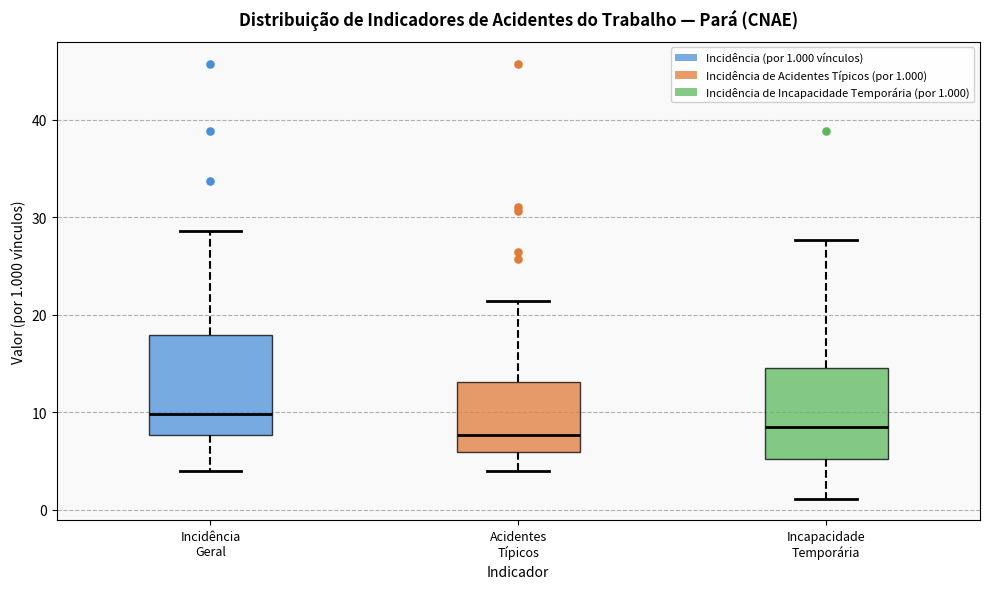

Where is the upper edge of the box for Incidência Geral on the y-axis? The values are not printed on the chart, so give them approximately, as read against the axis.

18